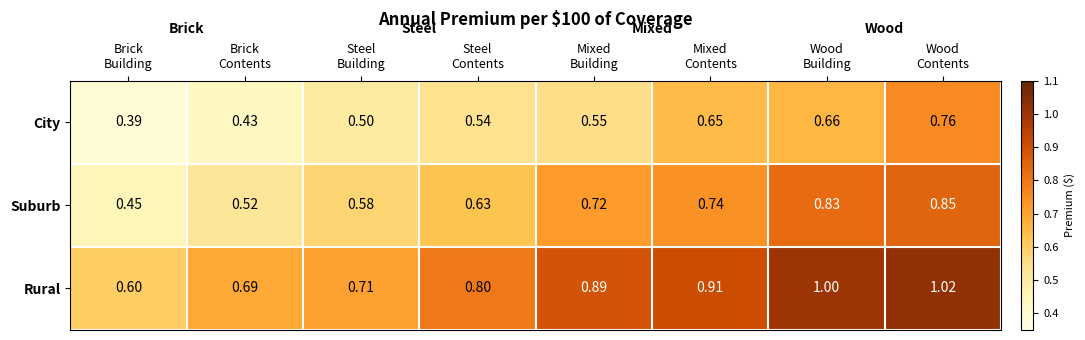

List the series in order of their peak value, lowest first.

City, Suburb, Rural